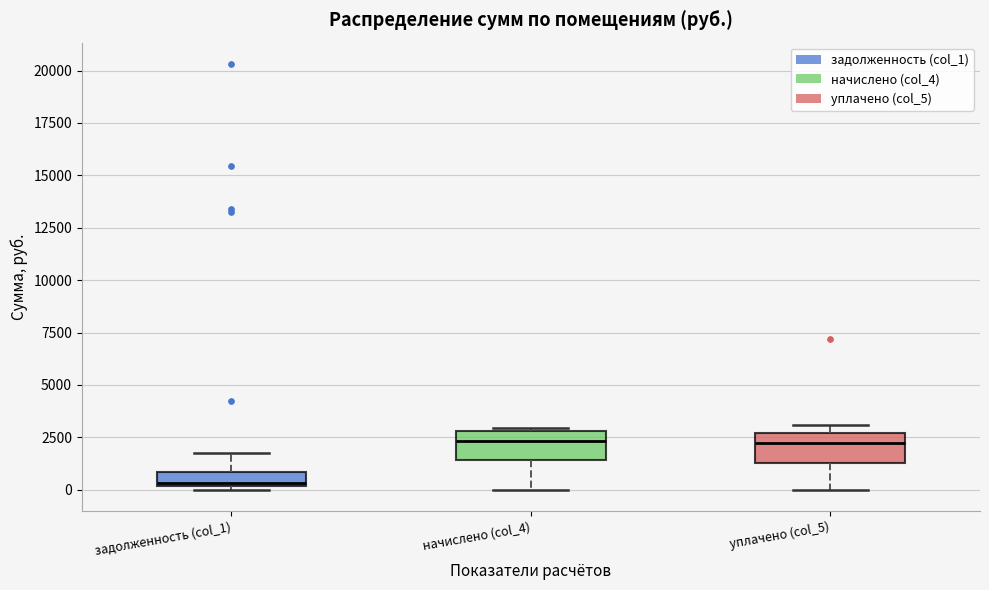

Which box's median line is the lowest?

задолженность (col_1)